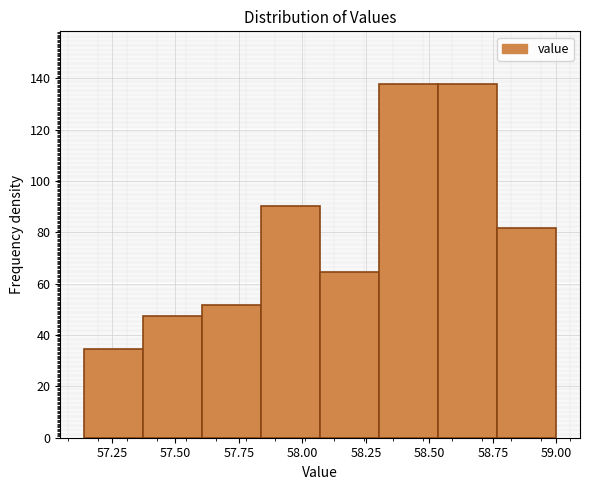

Reading left to right, transcribe this chart: for each bar, give the range it covers on the x-axis and its height. Neither the bar edges nor the heights are printed on the chart, so give them approximately, as read against the axes.

57.15 to 57.35: 34
57.35 to 57.60: 48
57.60 to 57.85: 52
57.85 to 58.05: 90
58.05 to 58.30: 64
58.30 to 58.55: 138
58.55 to 58.75: 138
58.75 to 59.00: 82